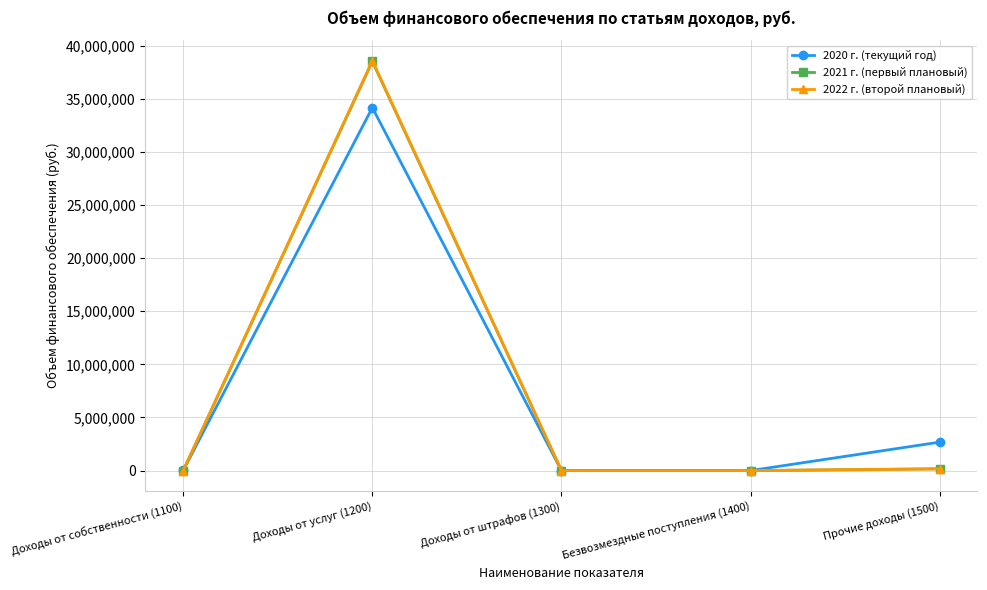

What is the highest value of the 2021 г. (первый плановый) series?

38514930.6